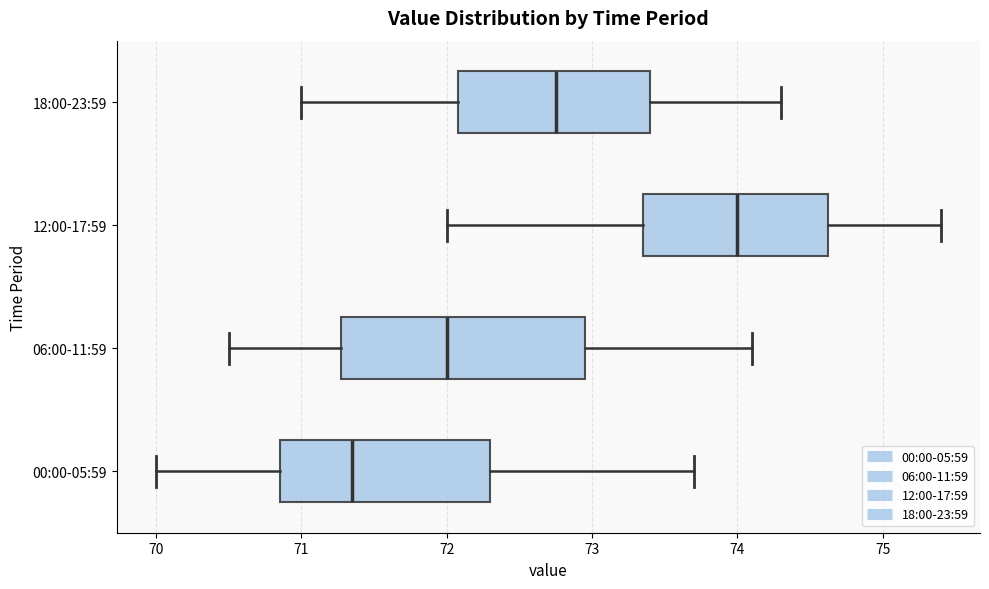

Which box has the furthest to the left median line?

00:00-05:59